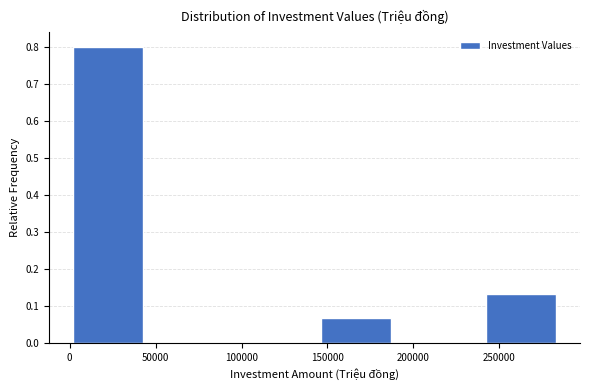

Which range on the x-axis has the tallest bar?

0 to 50000